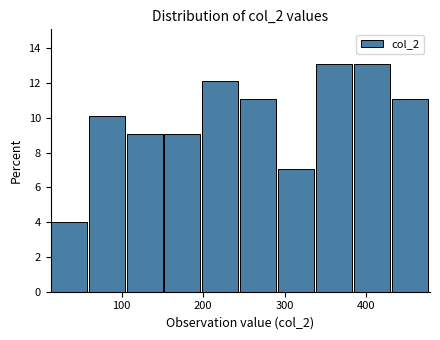

Reading left to right, list every bar in this chart as the range it spans on the x-axis followed by its height. Neither the bar edges nor the heights are printed on the chart, so give them approximately, as read against the axes.

10 to 60: 4.0
60 to 110: 10.2
110 to 150: 9.0
150 to 200: 9.0
200 to 250: 12.2
250 to 290: 11.2
290 to 340: 7.0
340 to 390: 13.2
390 to 430: 13.2
430 to 480: 11.2